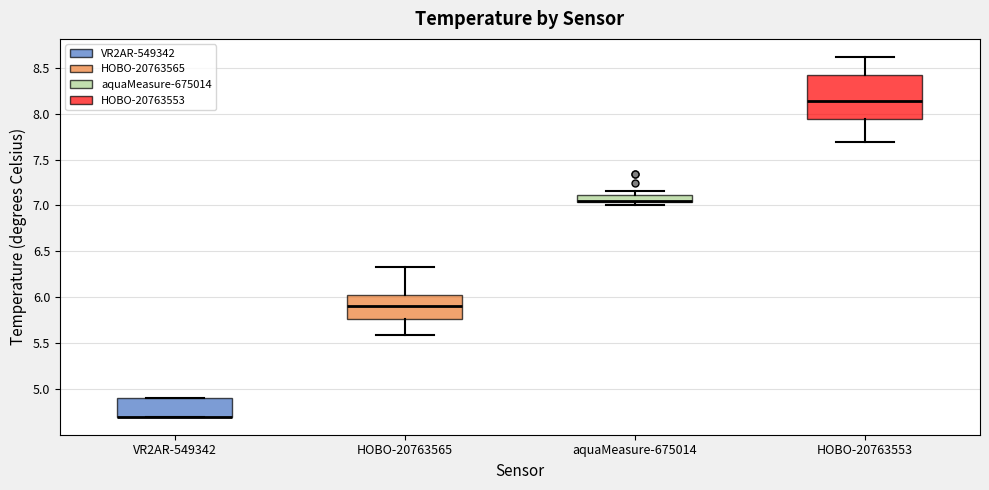

Which box is the tallest, from its lower edge to its upper edge?

HOBO-20763553